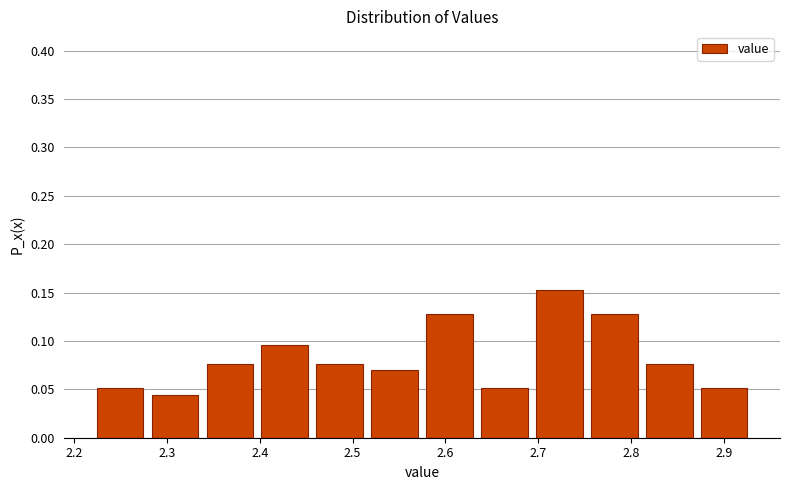

Reading left to right, transcribe this chart: for each bar, give the range it covers on the x-axis and its height. Neither the bar edges nor the heights are printed on the chart, so give them approximately, as read against the axes.

2.22 to 2.28: 0.050
2.28 to 2.34: 0.045
2.34 to 2.40: 0.075
2.40 to 2.46: 0.095
2.46 to 2.52: 0.075
2.52 to 2.58: 0.070
2.58 to 2.63: 0.125
2.63 to 2.69: 0.050
2.69 to 2.75: 0.155
2.75 to 2.81: 0.125
2.81 to 2.87: 0.075
2.87 to 2.93: 0.050